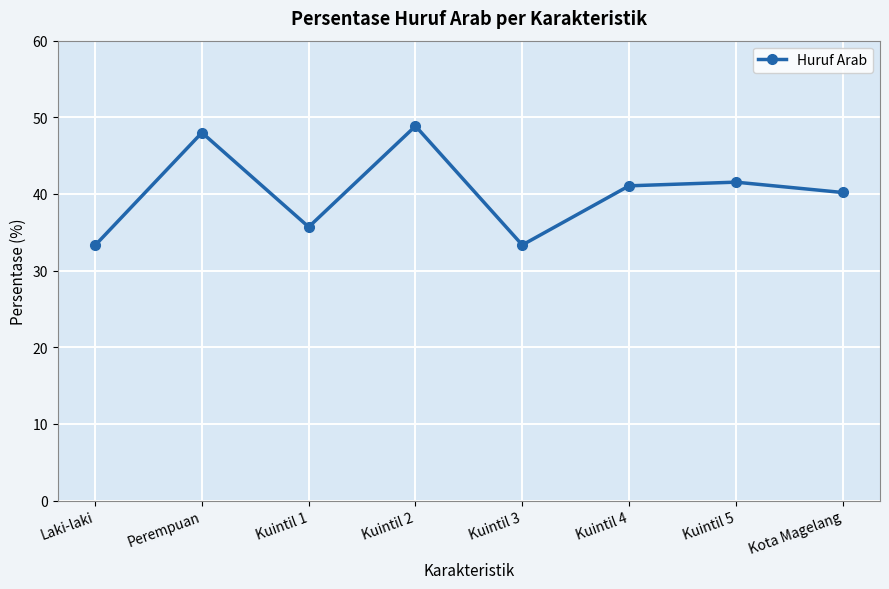

Does the chart display data point markers on the line(s)?

Yes